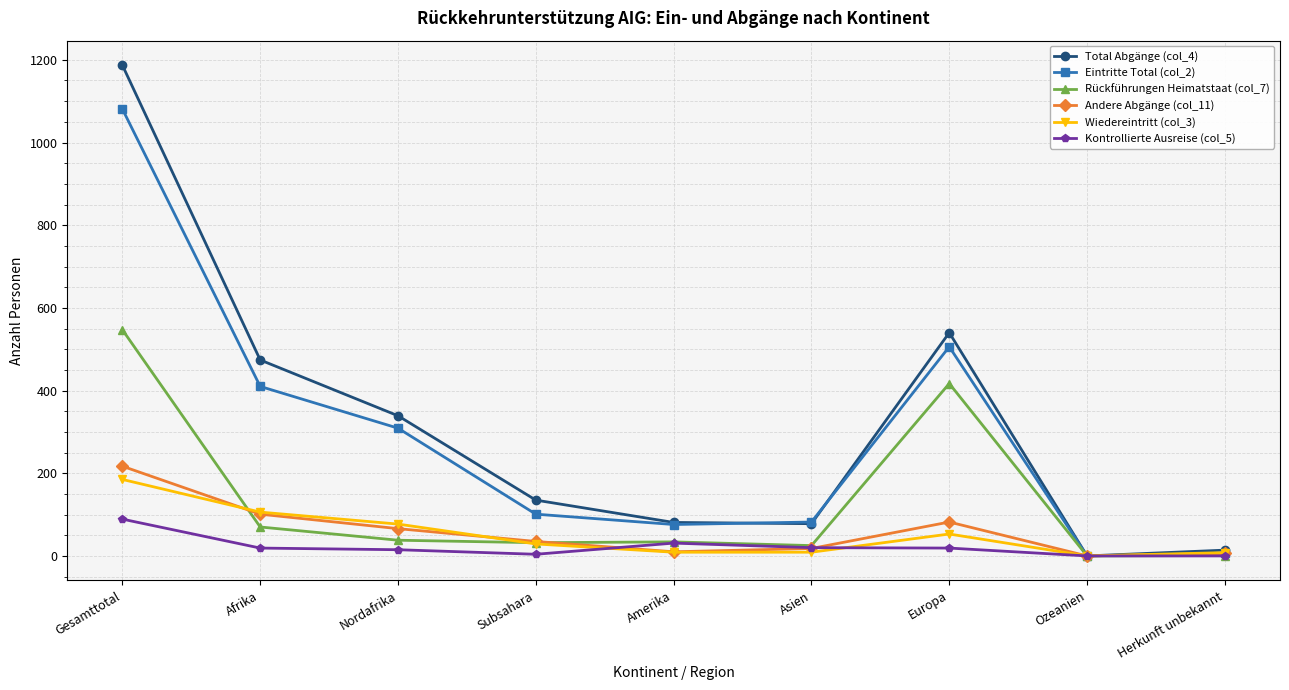

What is the maximum value shown in the chart?

1187